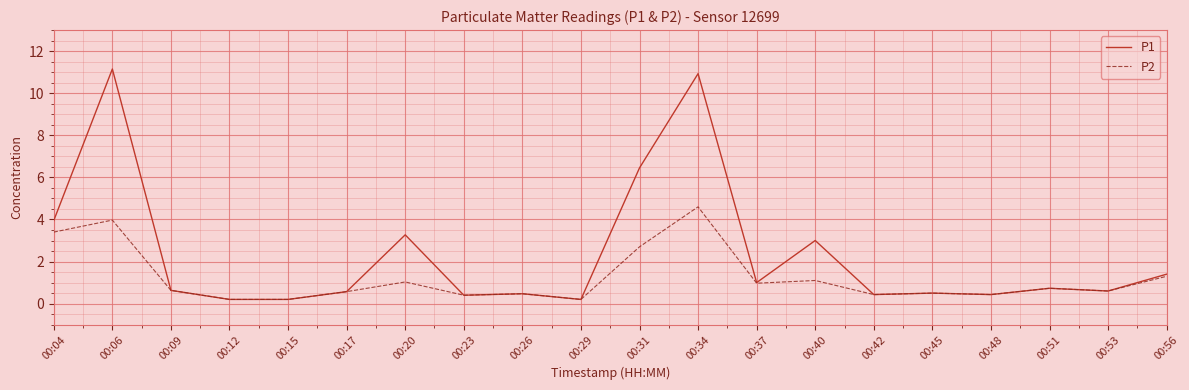

How many series are shown in this chart?

2